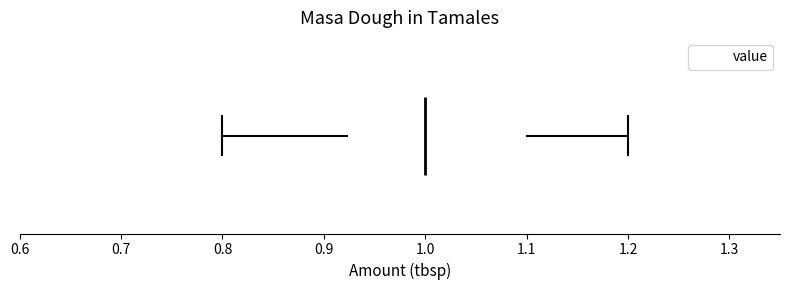

Transcribe this box plot: give where the median line is, the range the box spans, and where the two whiskers end, as read against the x-axis. The values are not printed on the chart, so give them approximately, as read against the axis.

median 1.00, box 0.92 to 1.10, whiskers 0.80 to 1.20